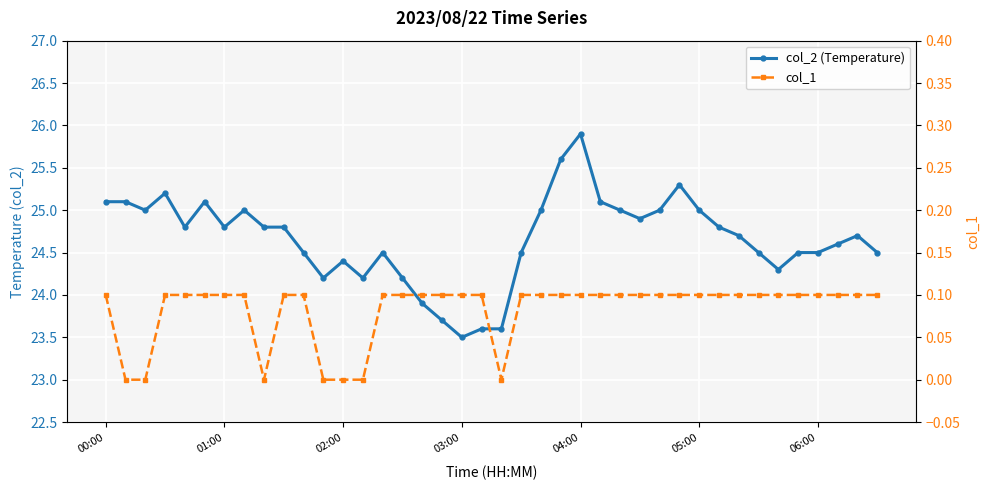

At which label does col_1 reach its peak?

00:00